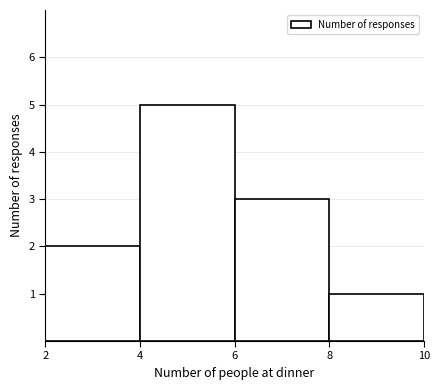

Reading left to right, list every bar in this chart as the range it spans on the x-axis followed by its height. The values are not printed on the chart, so give them approximately, as read against the axis.

2 to 4: 2
4 to 6: 5
6 to 8: 3
8 to 10: 1